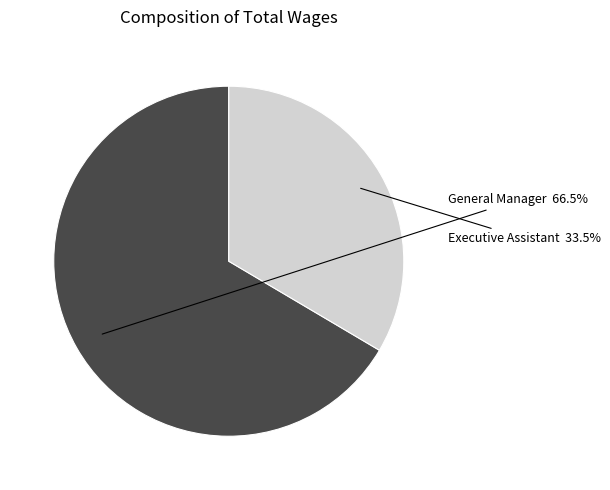

Does any single category account for the majority?

Yes